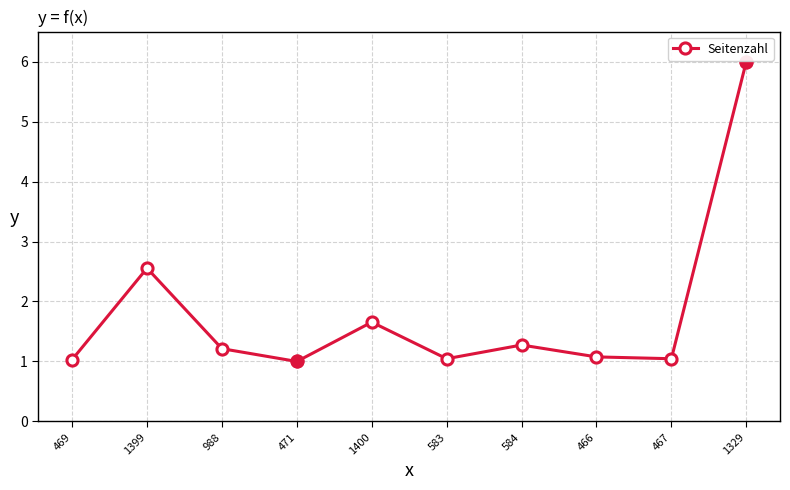

True or false: there are more than 0 points higher than both neighbors.

True